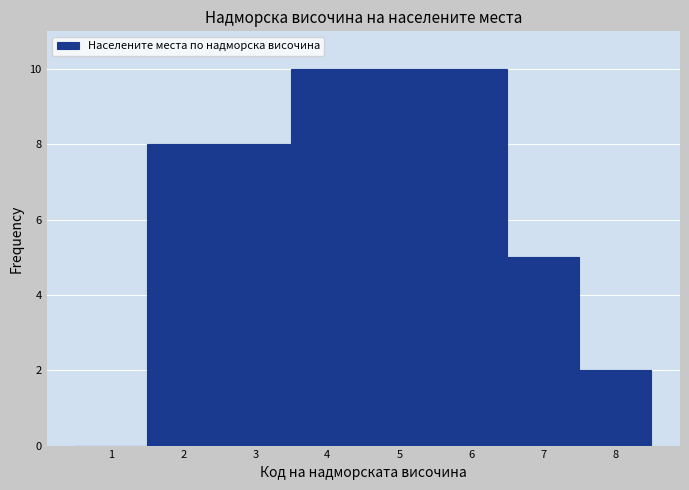

Reading left to right, transcribe this chart: for each bar, give the range it covers on the x-axis and its height. The values are not printed on the chart, so give them approximately, as read against the axis.

0.5 to 1.5: 0
1.5 to 2.5: 8
2.5 to 3.5: 8
3.5 to 4.5: 10
4.5 to 5.5: 10
5.5 to 6.5: 10
6.5 to 7.5: 5
7.5 to 8.5: 2